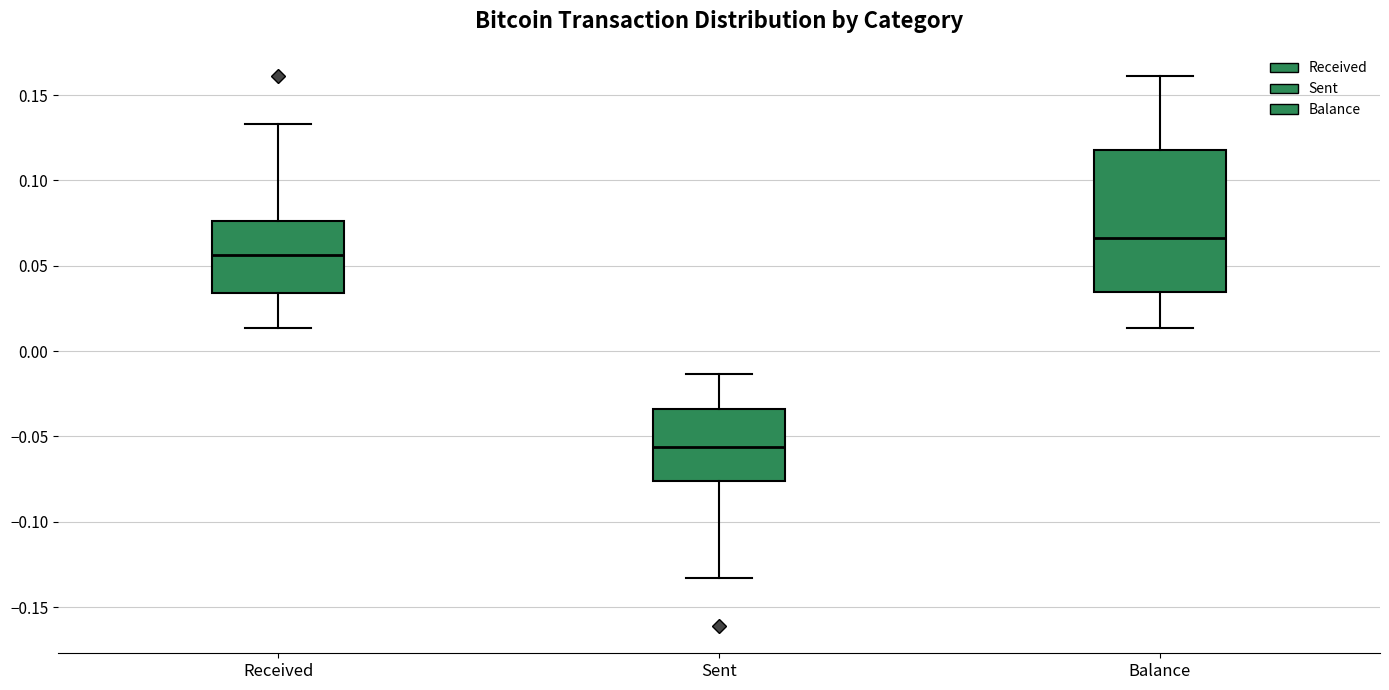

Where is the upper edge of the box for Balance on the y-axis? The values are not printed on the chart, so give them approximately, as read against the axis.

0.120